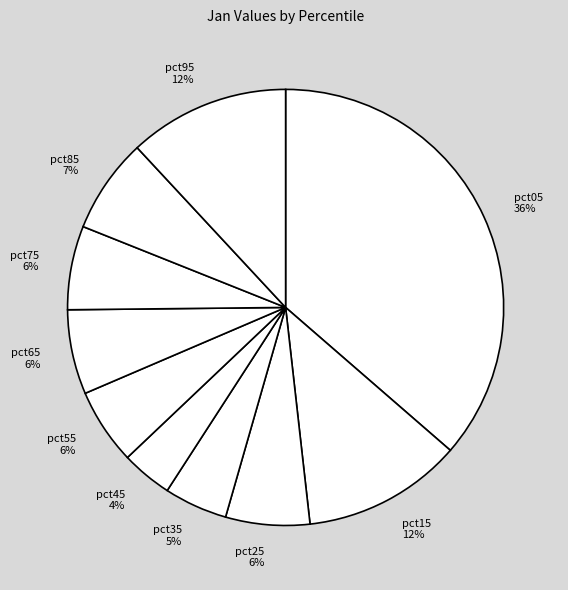

The pct65 slice represents 6% of the pie. True or false?

True